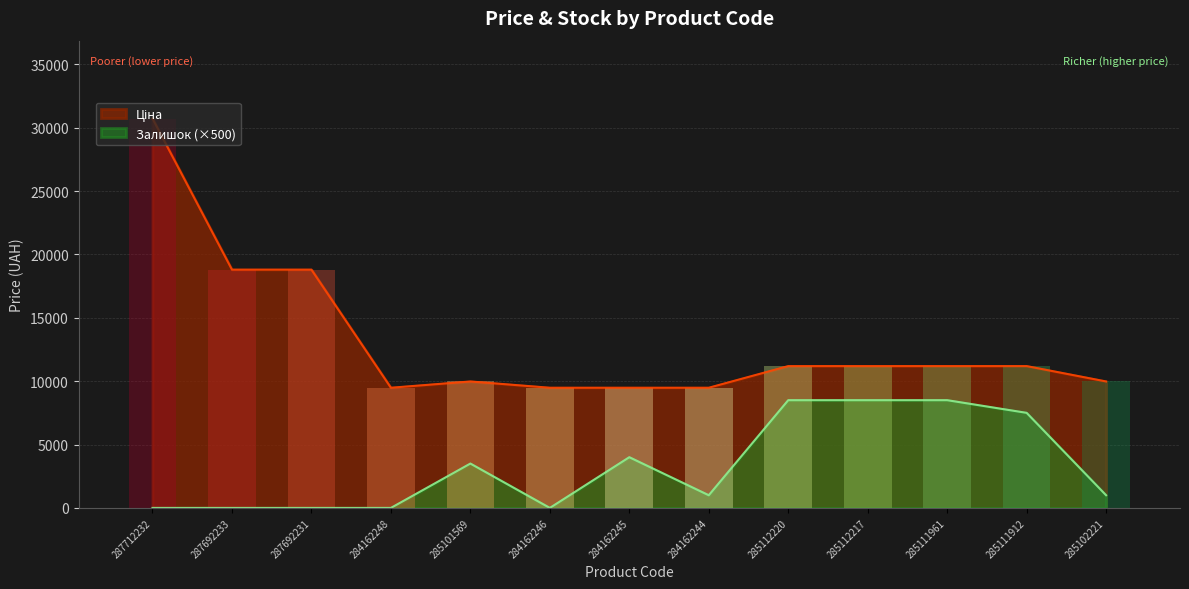

Is it true that Ціна equals 19932.8 at 287712232?

False